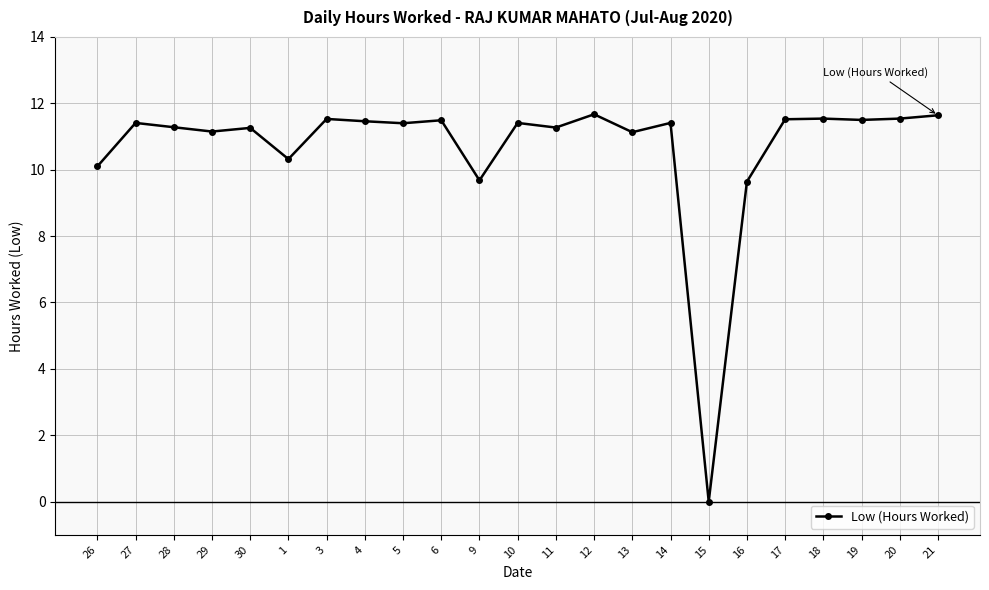

What is the greatest value displayed?

11.7